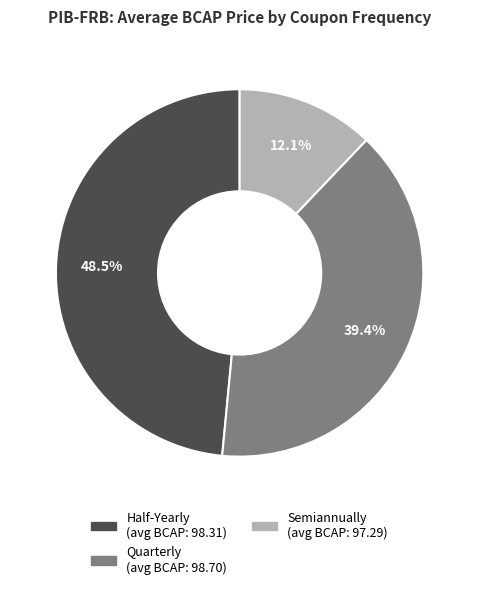

Is there any slice that represents more than half of the pie?

No